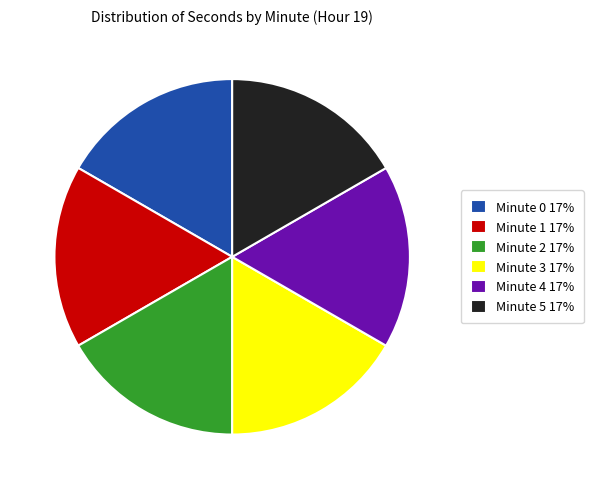

Is it true that Minute 3 17% is 27% of the pie?

False